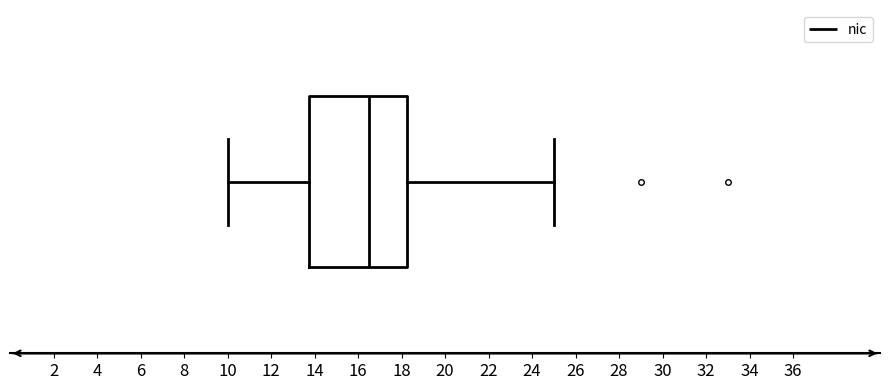

Where does the right whisker of the box end on the x-axis? The values are not printed on the chart, so give them approximately, as read against the axis.

25.0